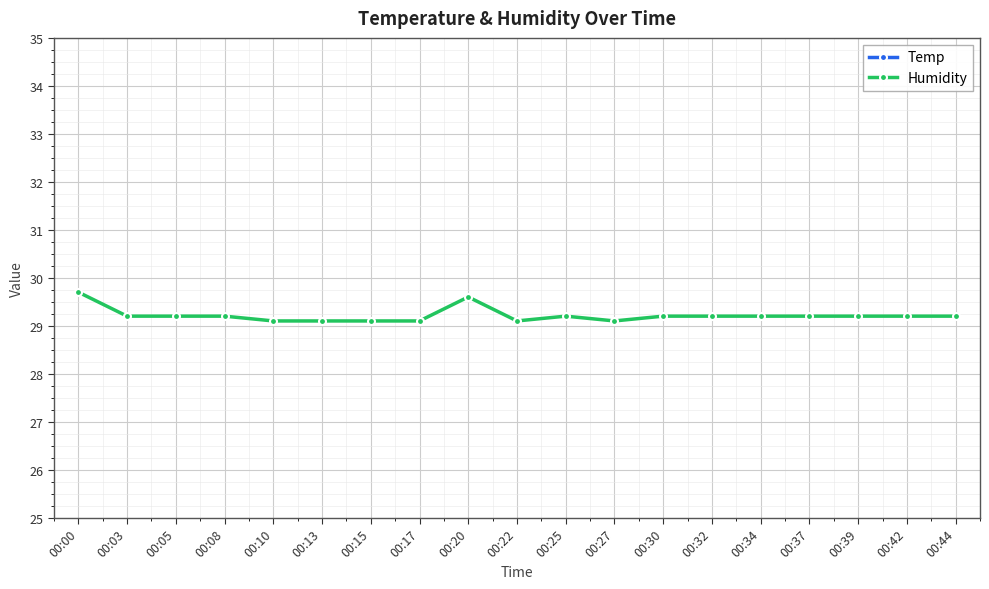

Which category has the lowest value in the Temp series?

00:34